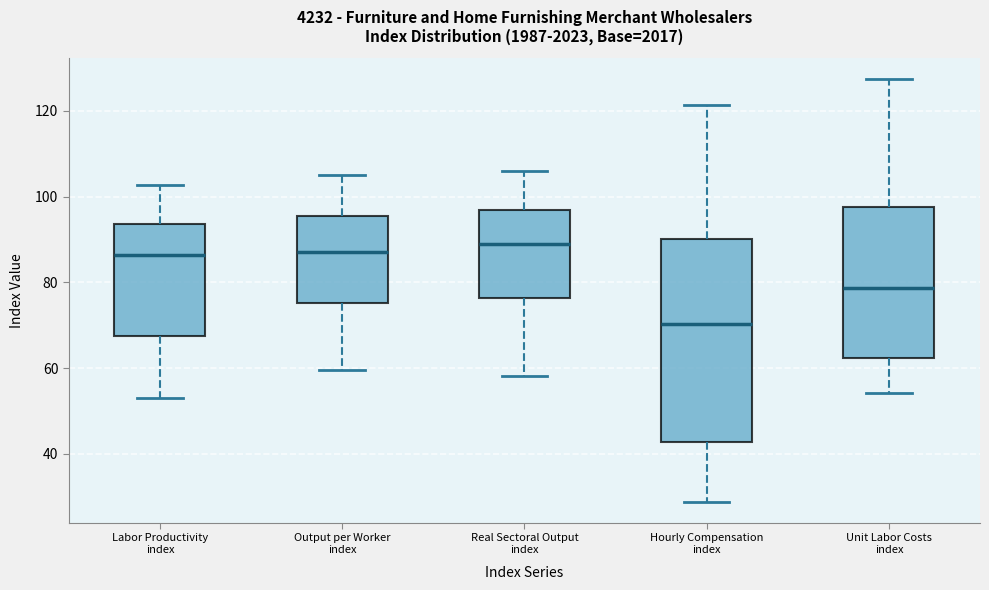

Reading left to right, read every box against the y-axis: the position of its median line, the range the box covers, and the ends of its whiskers. The values are not printed on the chart, so give them approximately, as read against the axis.

Labor Productivity index: median 86, box 68 to 94, whiskers 52 to 102
Output per Worker index: median 86, box 76 to 96, whiskers 60 to 106
Real Sectoral Output index: median 90, box 76 to 96, whiskers 58 to 106
Hourly Compensation index: median 70, box 42 to 90, whiskers 28 to 122
Unit Labor Costs index: median 78, box 62 to 98, whiskers 54 to 128